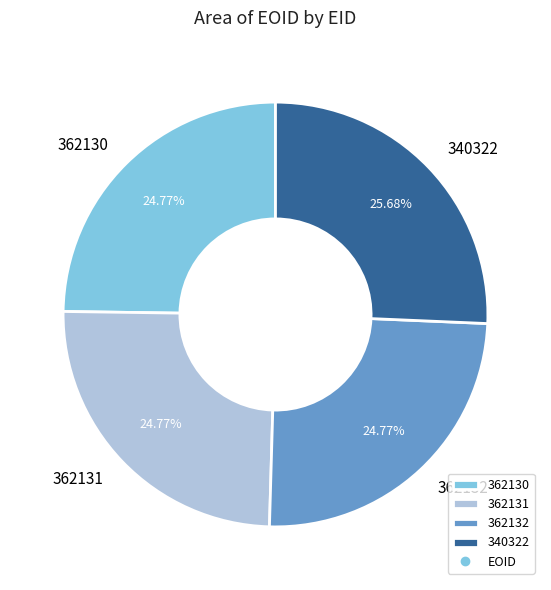

To the nearest percent, what is the difference between the largest and smallest slice percentages?

1%